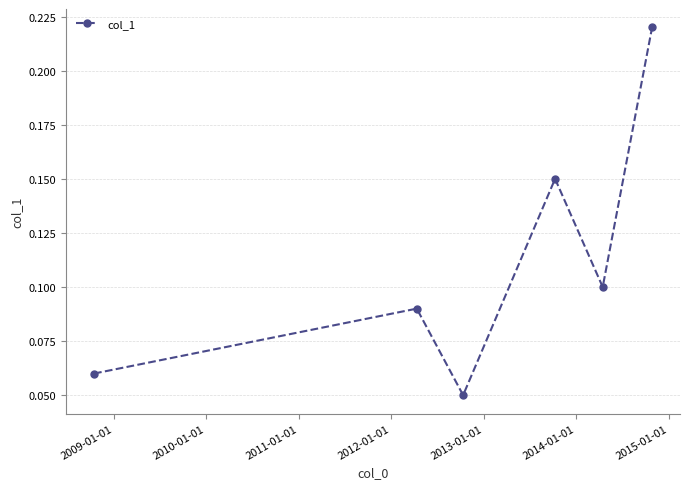

How many interior local valleys (lower than both neighbors) does the data have?

2